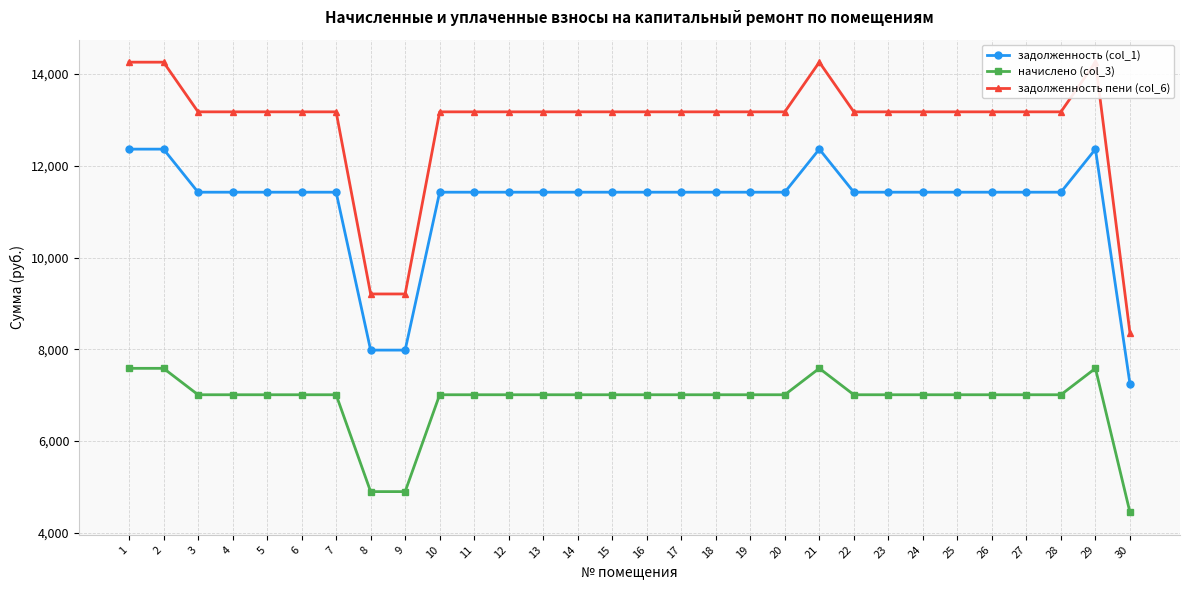

List the series in order of their overall mean, highest first.

задолженность пени (col_6), задолженность (col_1), начислено (col_3)